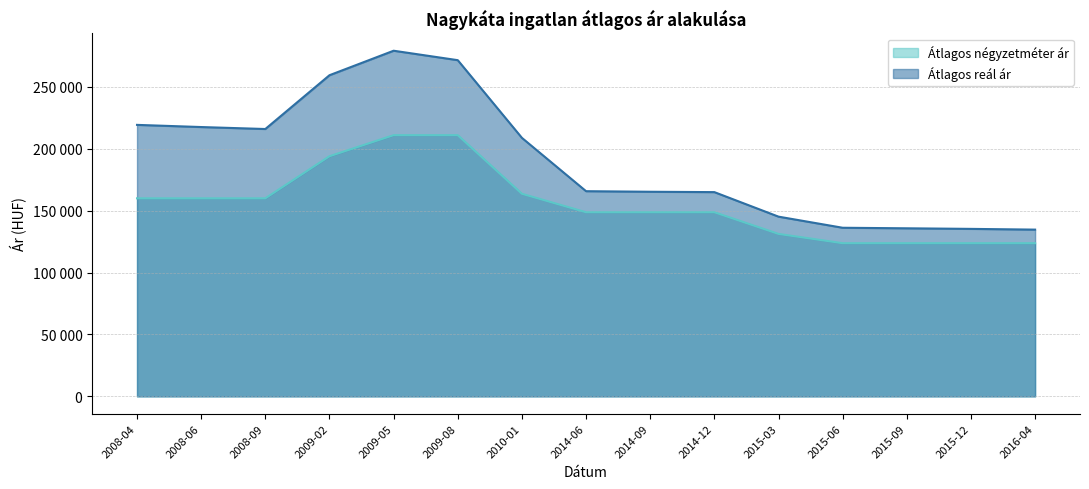

What is the sum of the Átlagos reál ár values at 2009-02 and 2015-12?

394753